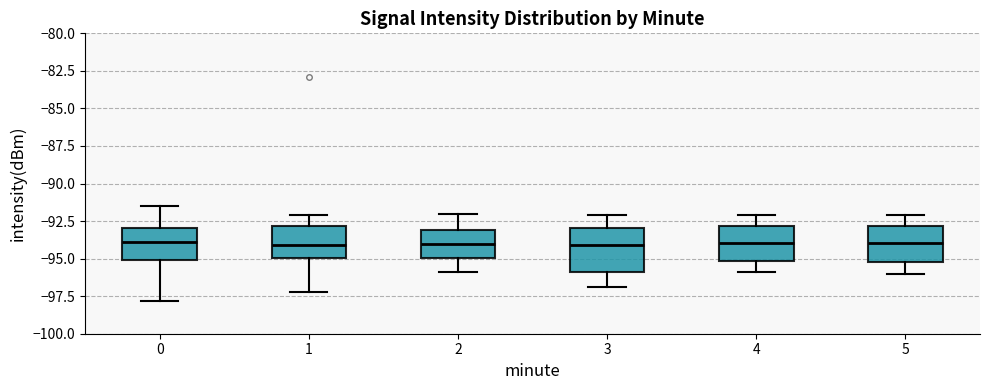

Which box is the tallest, from its lower edge to its upper edge?

3